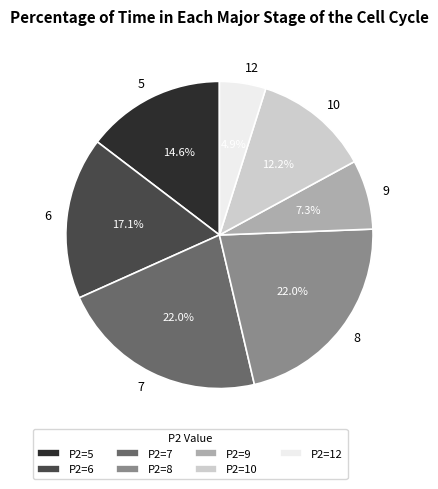

Is there a majority slice in this chart?

No